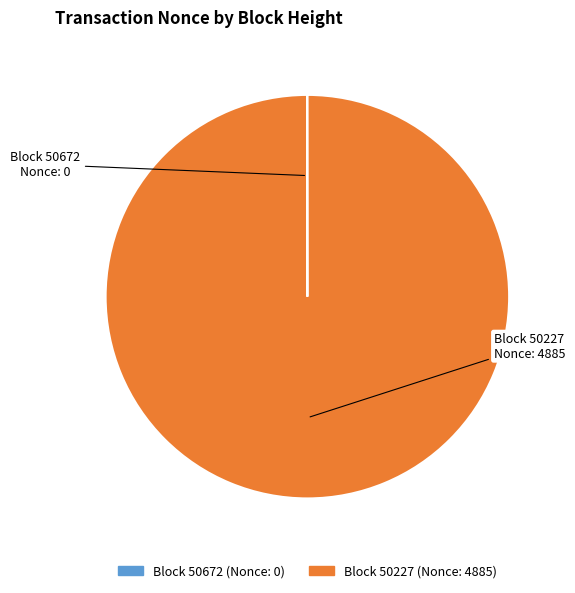

What is the largest slice in the pie chart?

Block 50227 (Nonce: 4885)